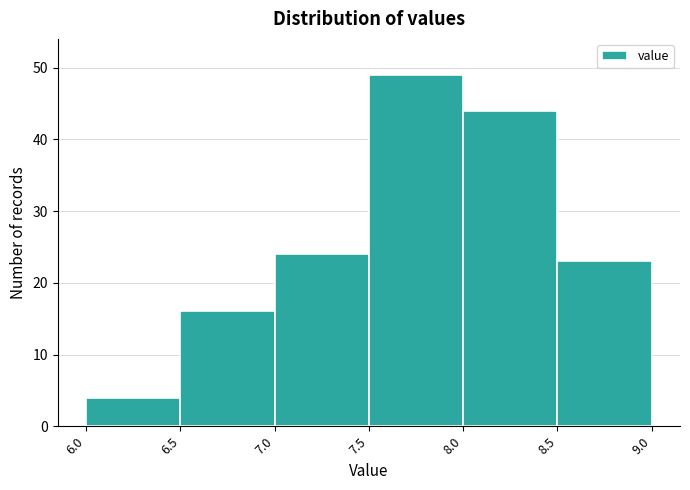

Reading left to right, transcribe this chart: for each bar, give the range it covers on the x-axis and its height. The values are not printed on the chart, so give them approximately, as read against the axis.

6.0 to 6.5: 4
6.5 to 7.0: 16
7.0 to 7.5: 24
7.5 to 8.0: 49
8.0 to 8.5: 44
8.5 to 9.0: 23